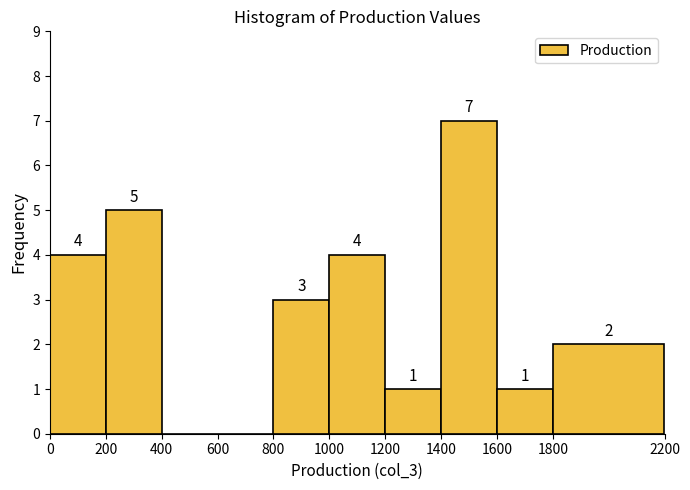

Over which range of the x-axis is the bar tallest?

1400 to 1600